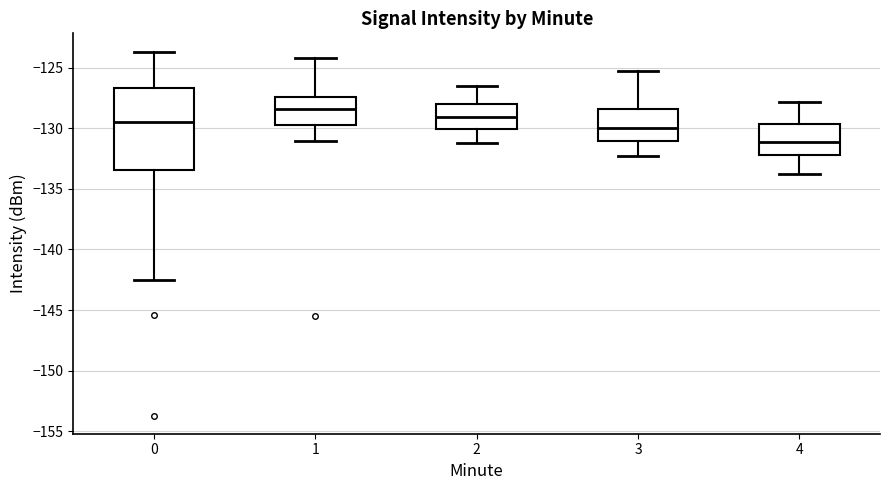

Reading left to right, read every box against the y-axis: the position of its median line, the range the box covers, and the ends of its whiskers. The values are not printed on the chart, so give them approximately, as read against the axis.

0: median -129.5, box -133.5 to -126.5, whiskers -142.5 to -123.5
1: median -128.5, box -129.5 to -127.5, whiskers -131.0 to -124.0
2: median -129.0, box -130.0 to -128.0, whiskers -131.0 to -126.5
3: median -130.0, box -131.0 to -128.5, whiskers -132.5 to -125.5
4: median -131.0, box -132.0 to -129.5, whiskers -134.0 to -128.0